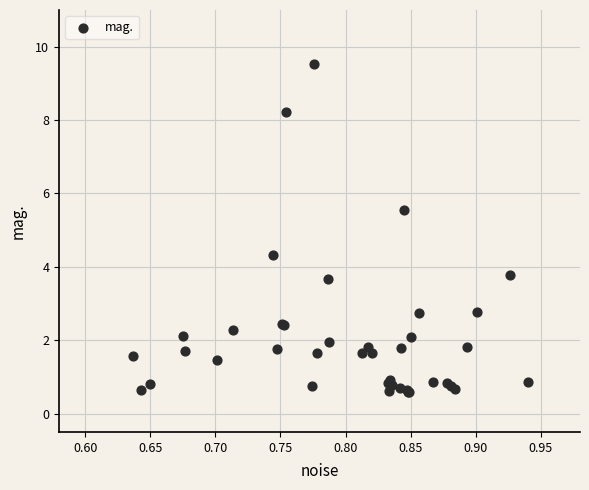

What Y value in the scatter plot is closest to 5?

5.5